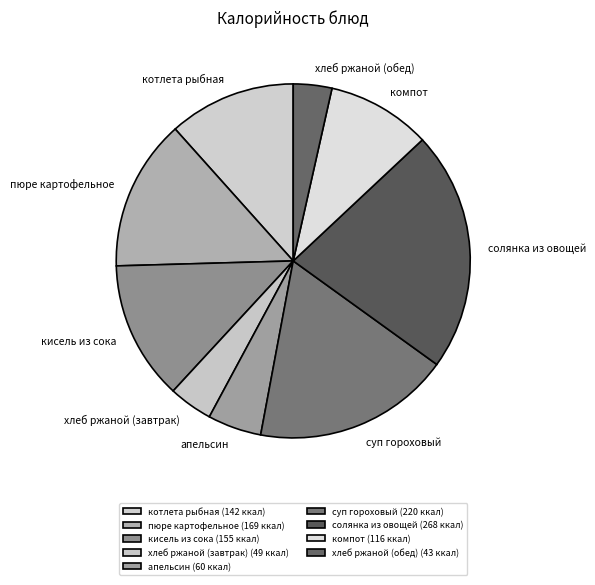

What is the largest slice in the pie chart?

солянка из овощей